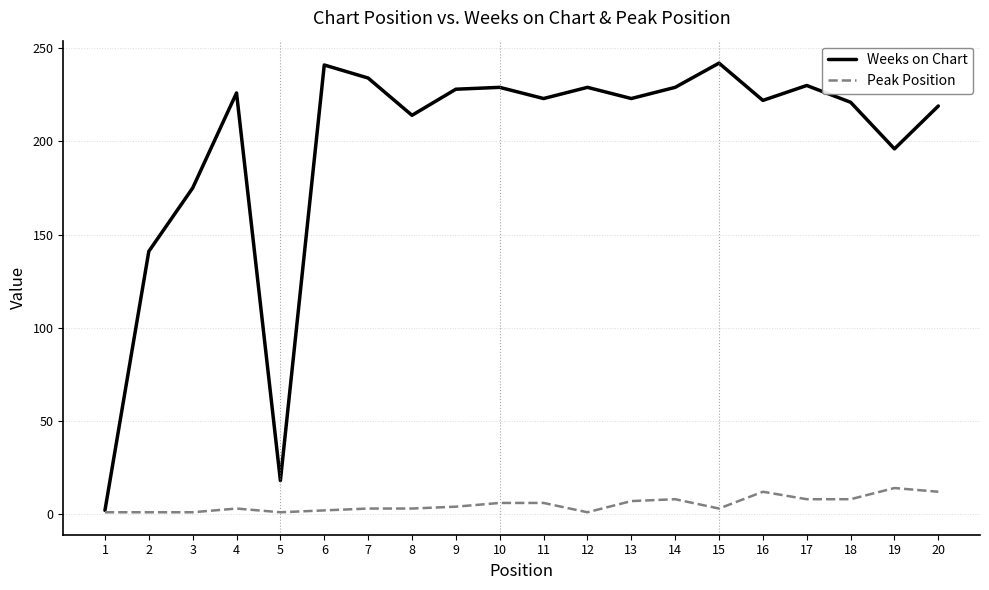

Rank the series at 19 from lowest to highest value.

Peak Position, Weeks on Chart